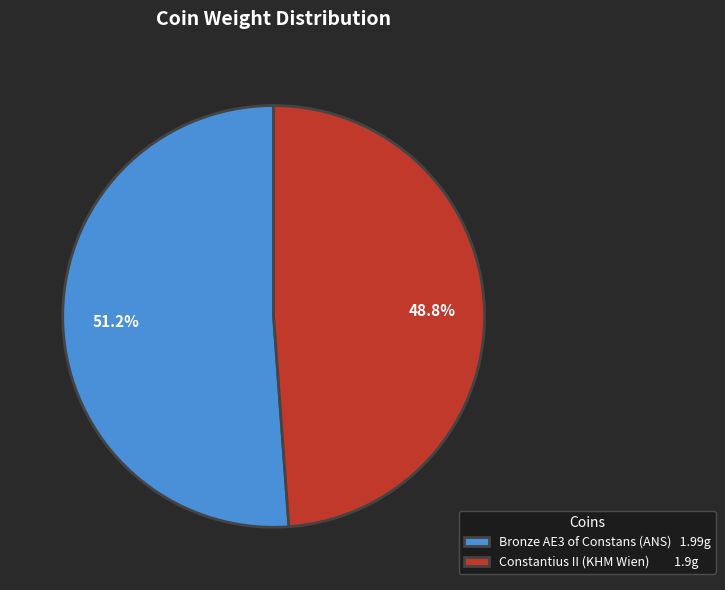

Is there any slice that represents more than half of the pie?

Yes